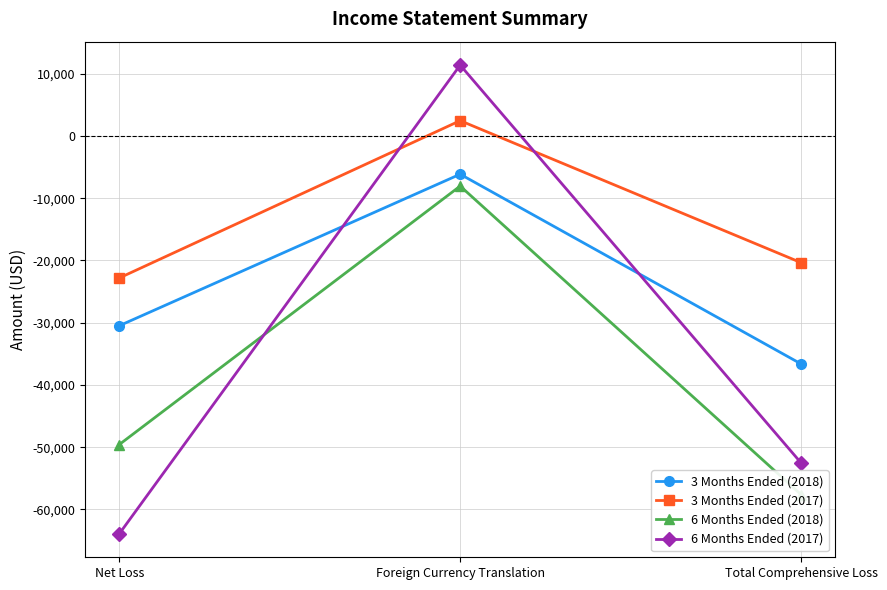

How many data points does each series have?

3